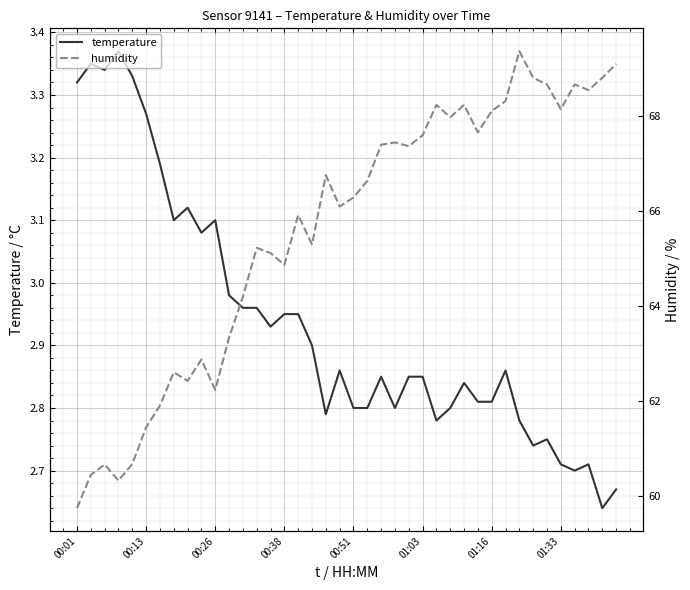

What is the minimum value for temperature?

2.6